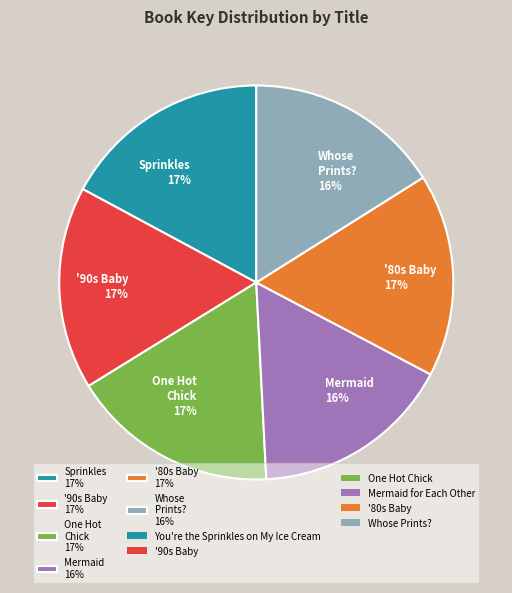

Does any single category account for the majority?

No